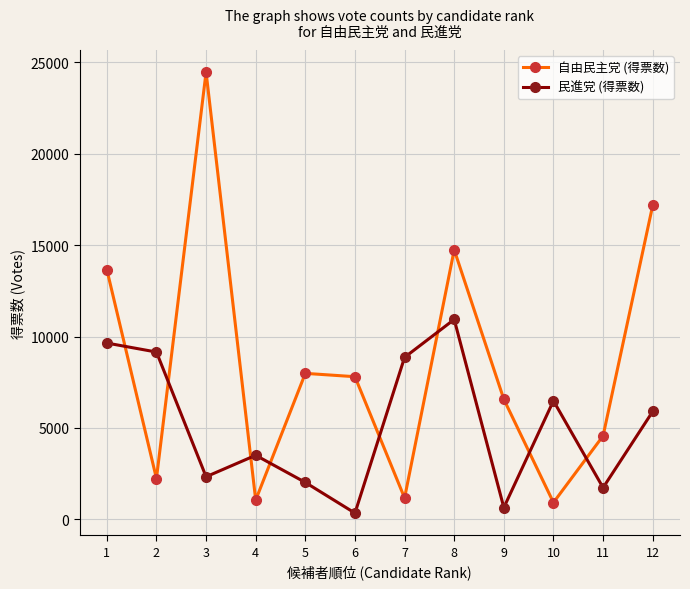

Rank the series at 6 from highest to lowest value.

自由民主党 (得票数), 民進党 (得票数)